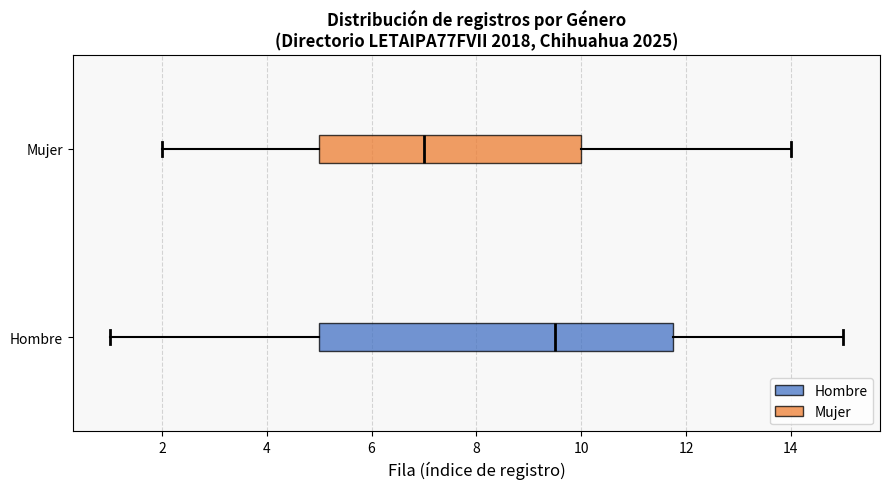

Which box is the widest, from its left edge to its right edge?

Hombre